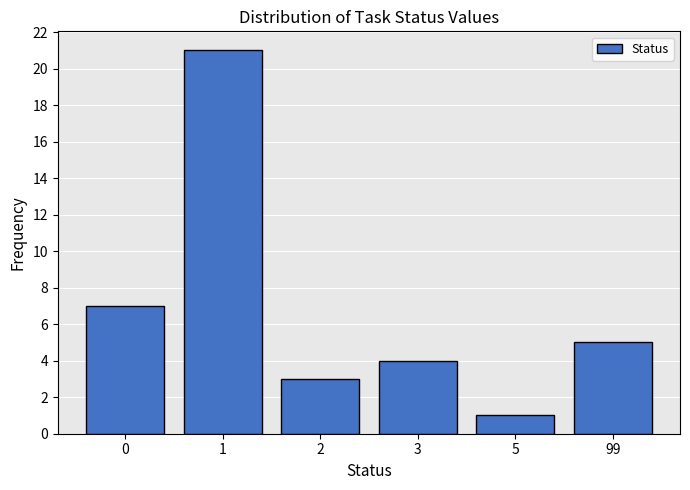

Reading left to right, list all the values displayed in this chart.

0=7	1=21	2=3	3=4	5=1	99=5